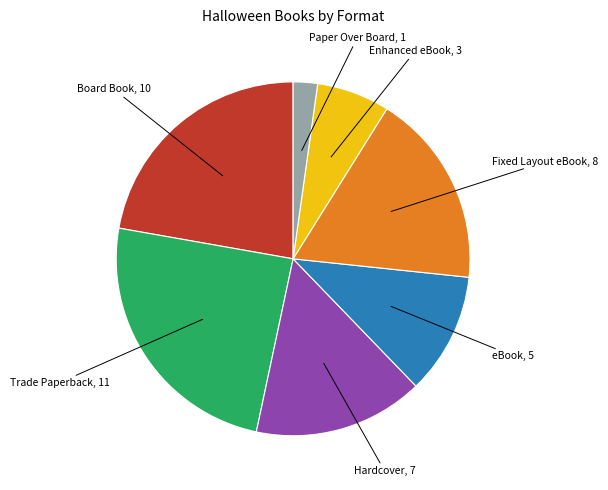

Is there a majority slice in this chart?

No